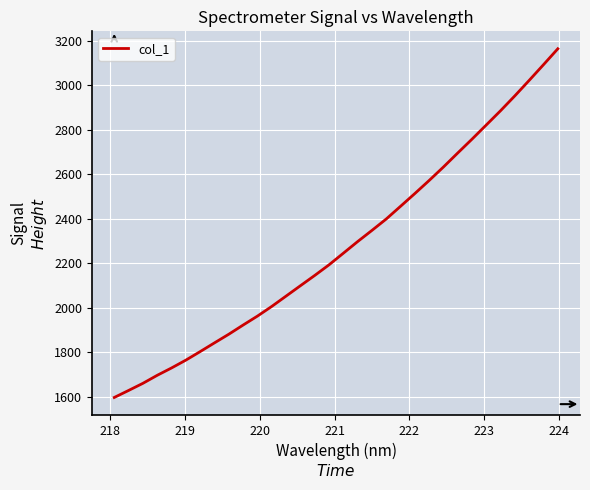

What is the greatest value displayed?

3165.3